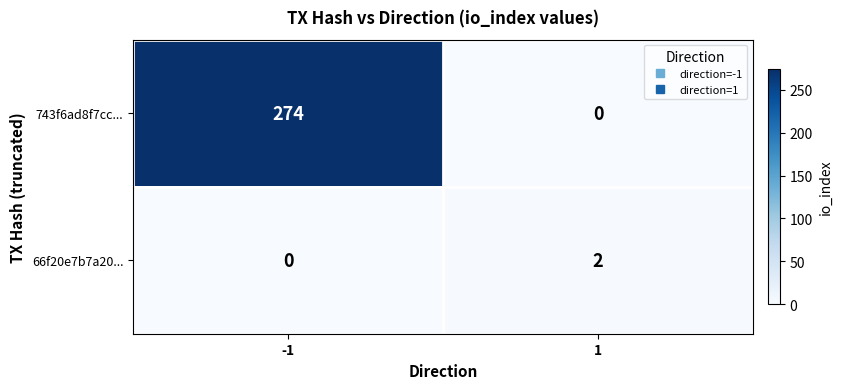

What is the sum of all 743f6ad8f7cc... values?

274